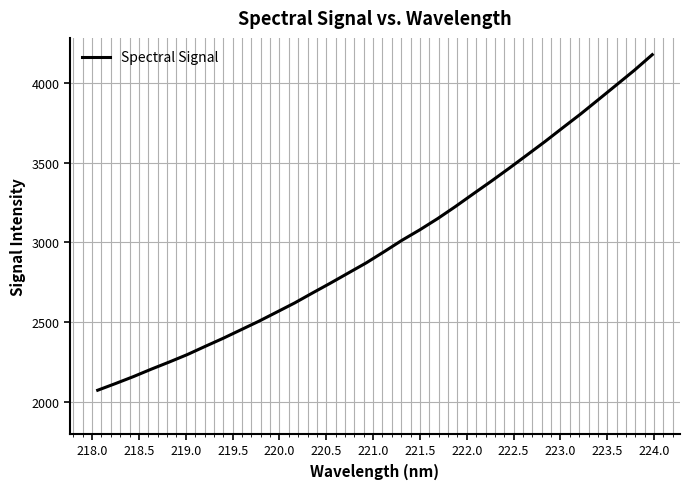

How many series are shown in this chart?

1